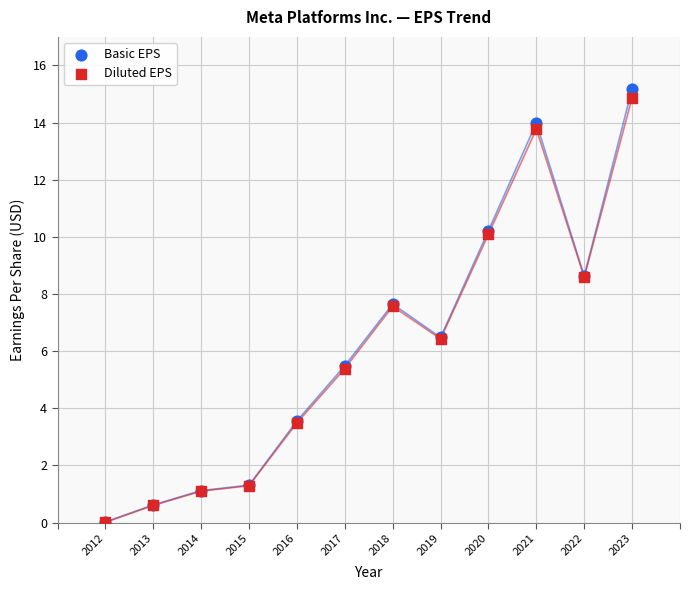

What are all the series names shown in the legend?

Basic EPS, Diluted EPS